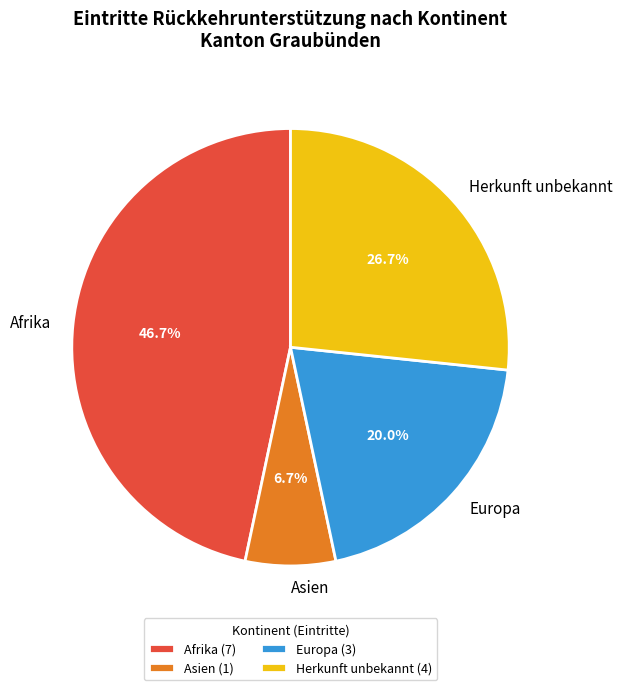

Does any single category account for the majority?

No